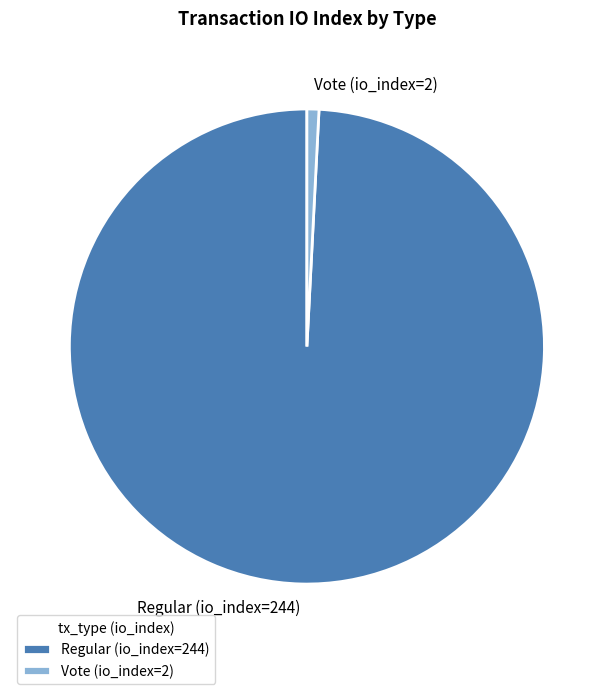

Rank the categories by value from highest to lowest.

Regular (io_index=244), Vote (io_index=2)